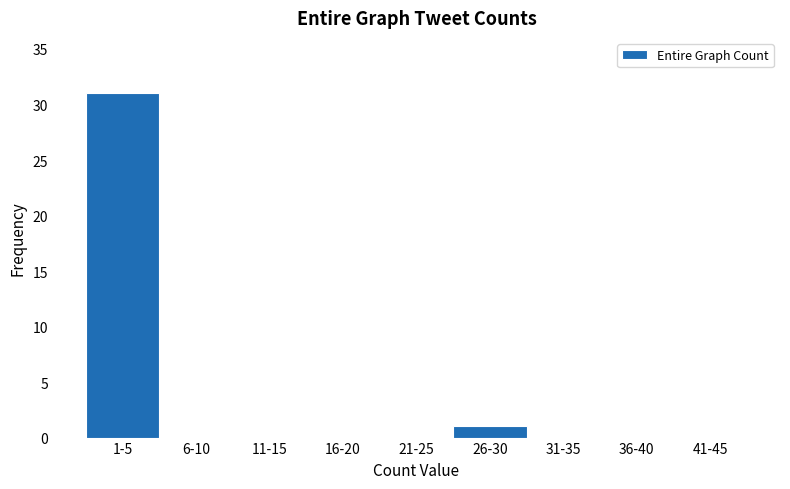

Reading left to right, extract all data points from this chart.

1-5=31	6-10=0	11-15=0	16-20=0	21-25=0	26-30=1	31-35=0	36-40=0	41-45=0